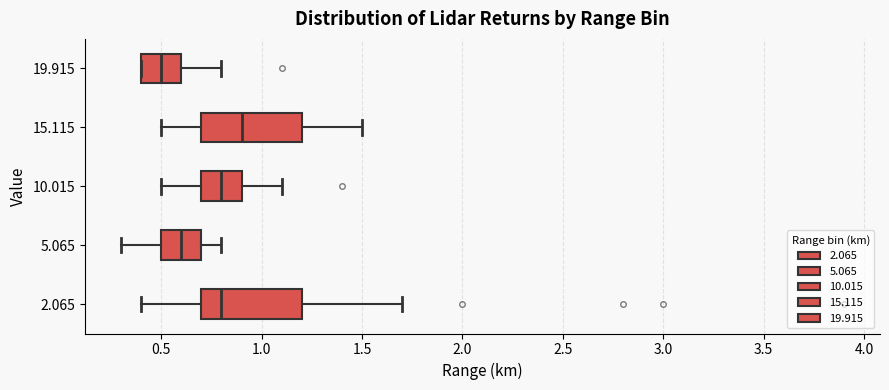

Which box's median line is the furthest to the left?

19.915